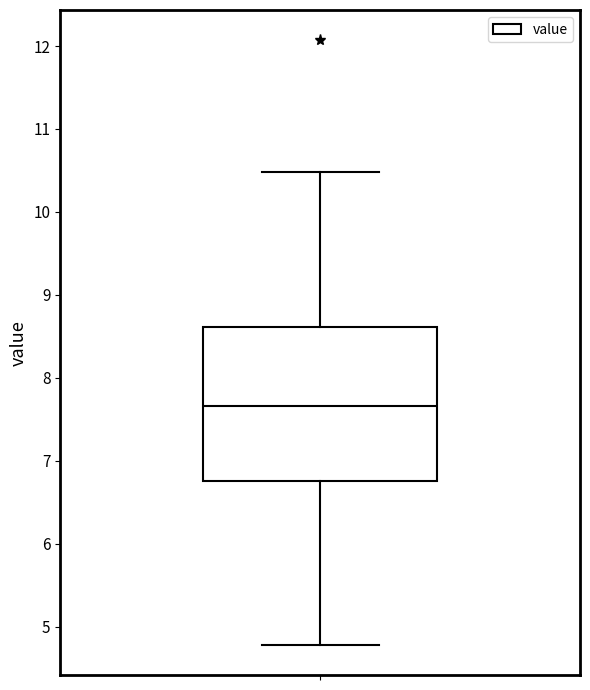

Where does the median line of the box sit on the y-axis? The values are not printed on the chart, so give them approximately, as read against the axis.

7.7